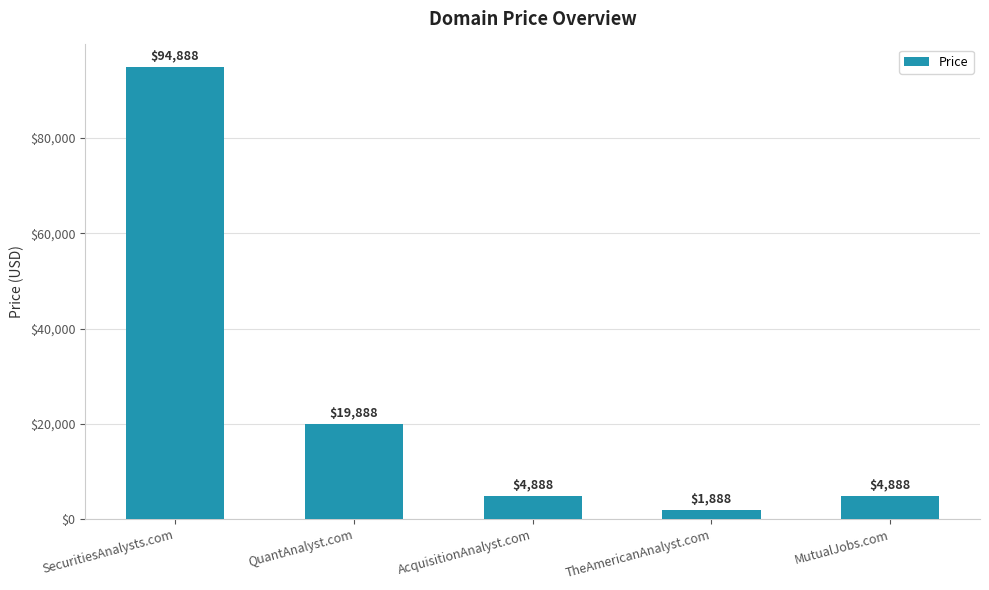

Is it true that the value at MutualJobs.com is 4888?

True